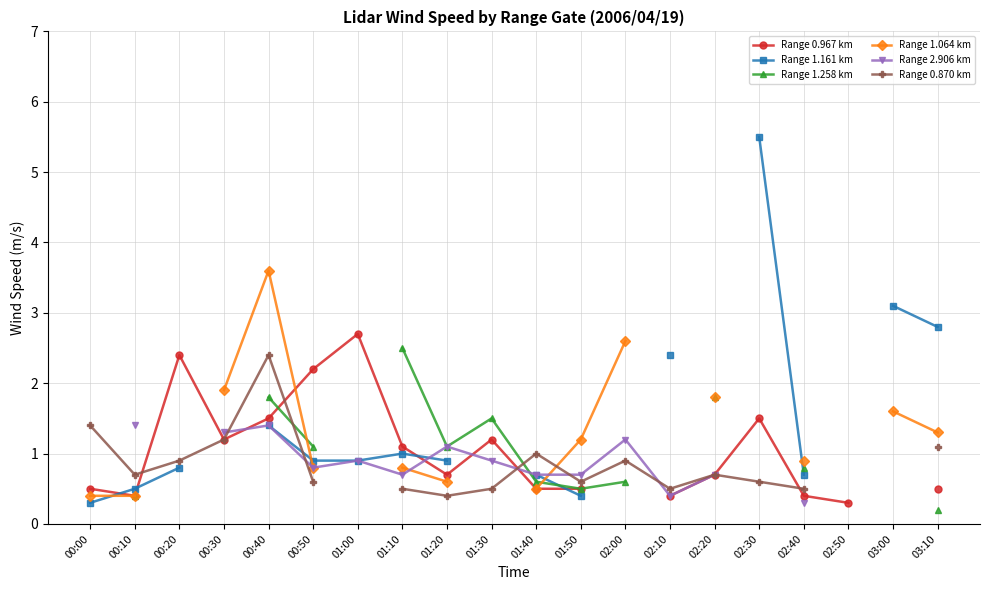

At how many categories does at least one series exceed 0?

20